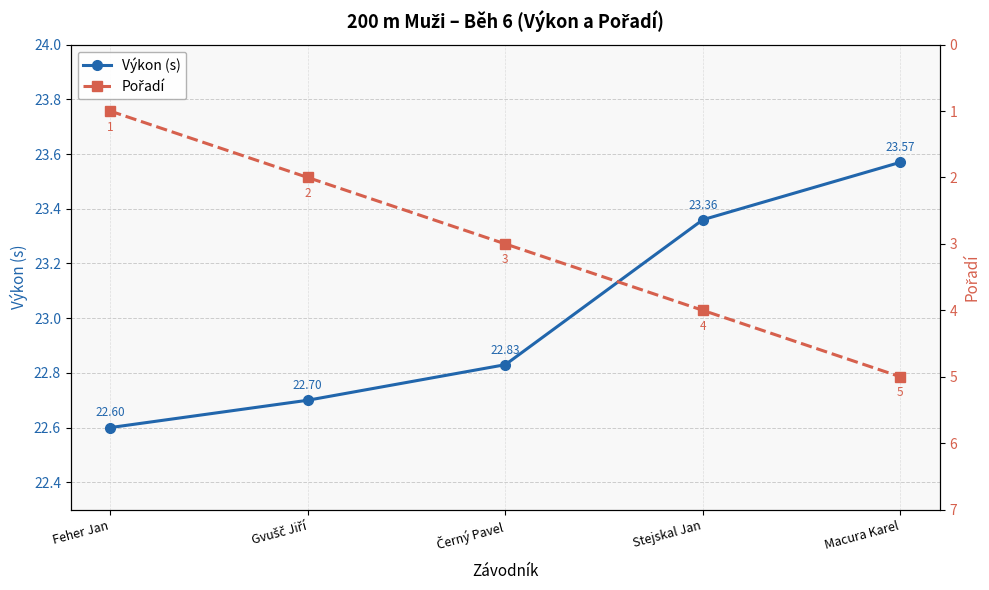

True or false: Pořadí has a value of 2.4 at Stejskal Jan.

False